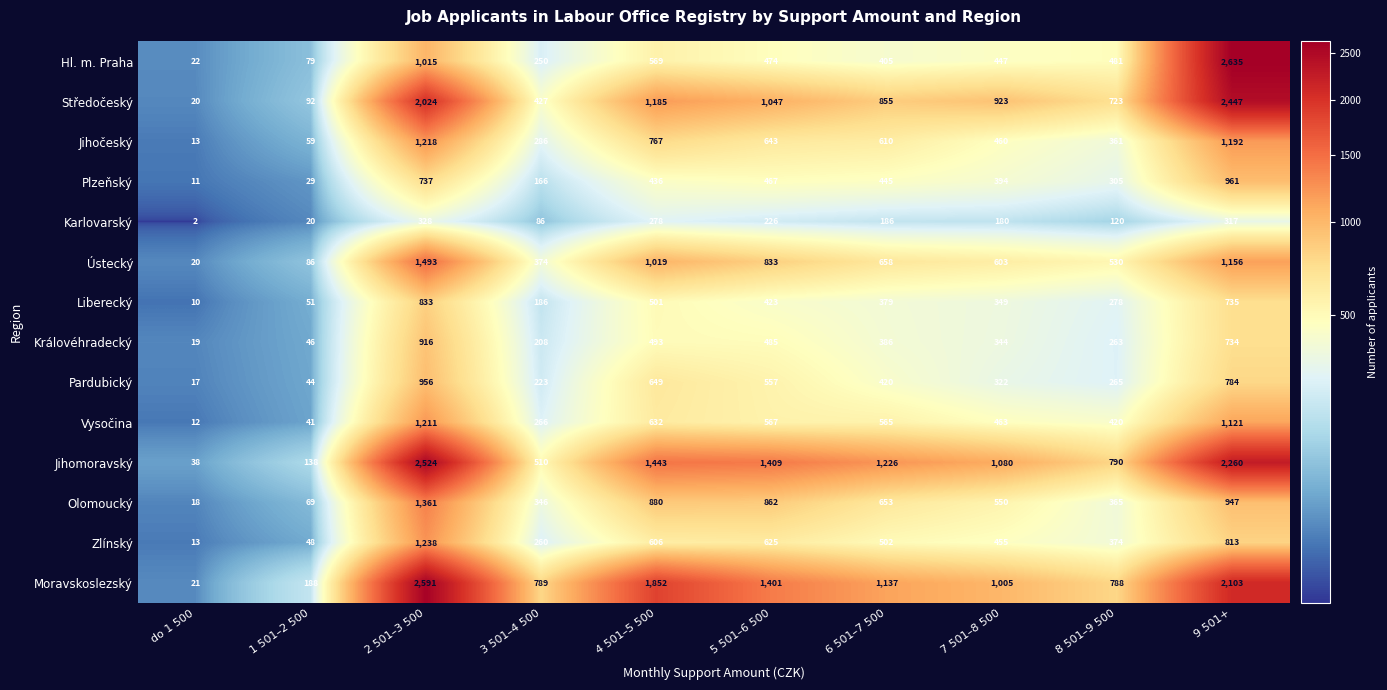

The value of Jihomoravský at 4 501–5 500 is 1443. True or false?

True